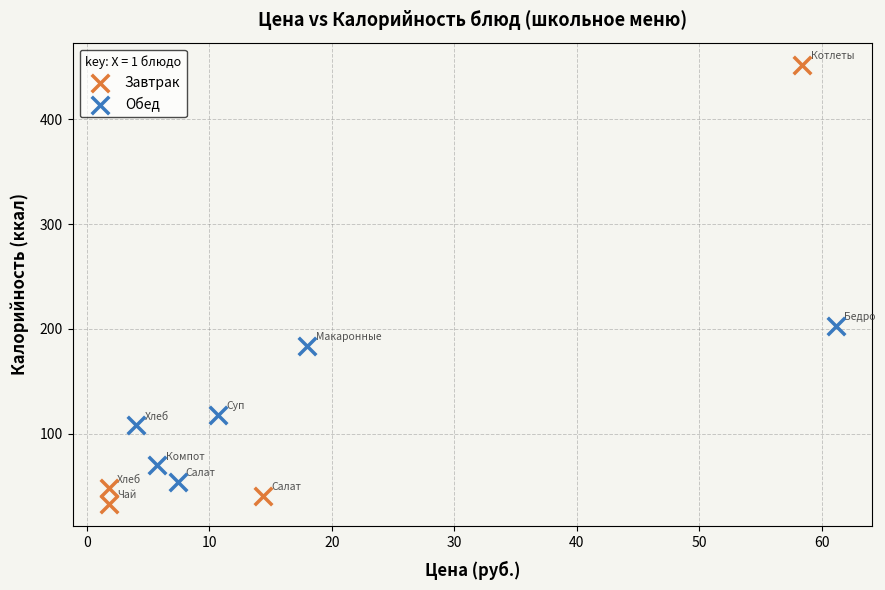

Which series reaches the maximum Y coordinate?

Завтрак